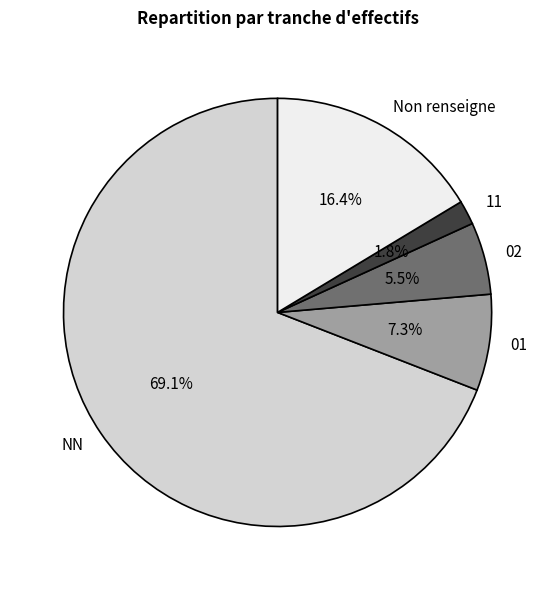

To the nearest percent, what portion does 01 represent?

7%